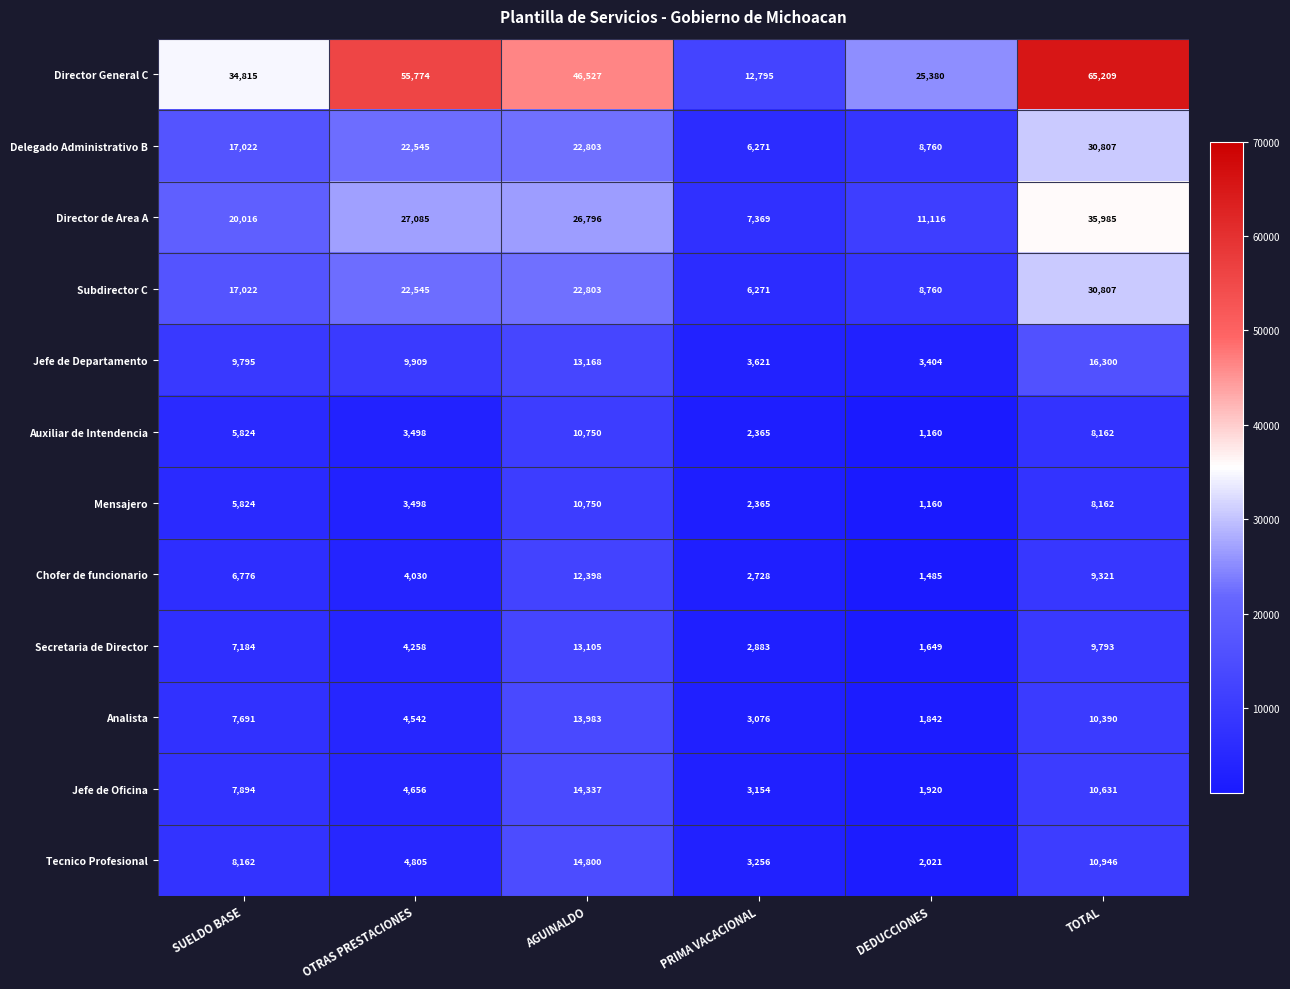

At which label does Director General C reach its peak?

TOTAL